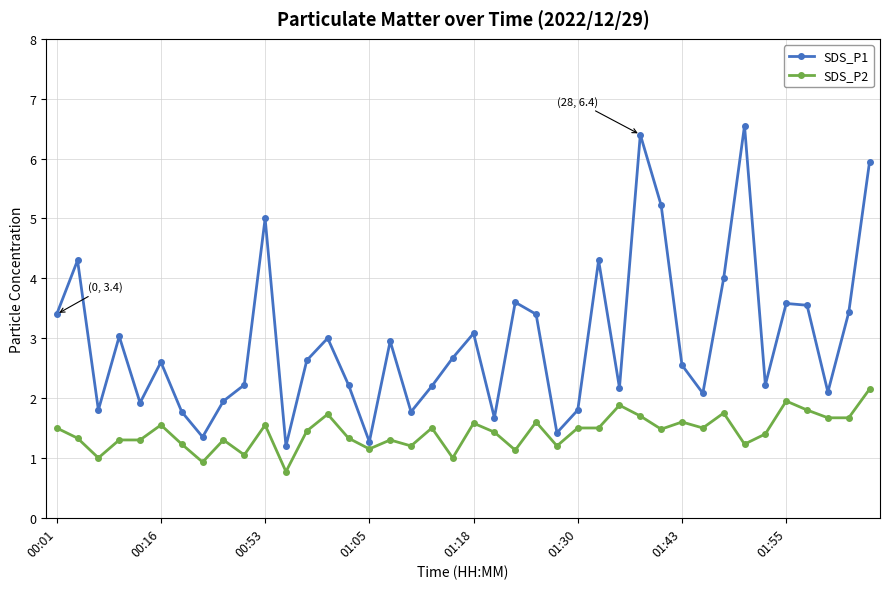

How many categories are shown in the chart?

40